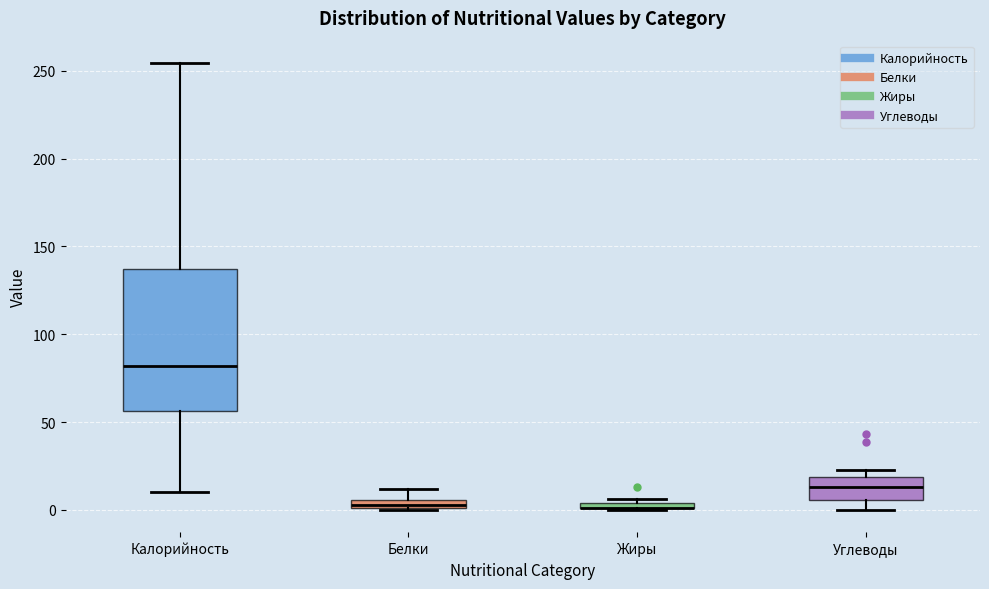

Where is the upper edge of the box for Жиры on the y-axis? The values are not printed on the chart, so give them approximately, as read against the axis.

5